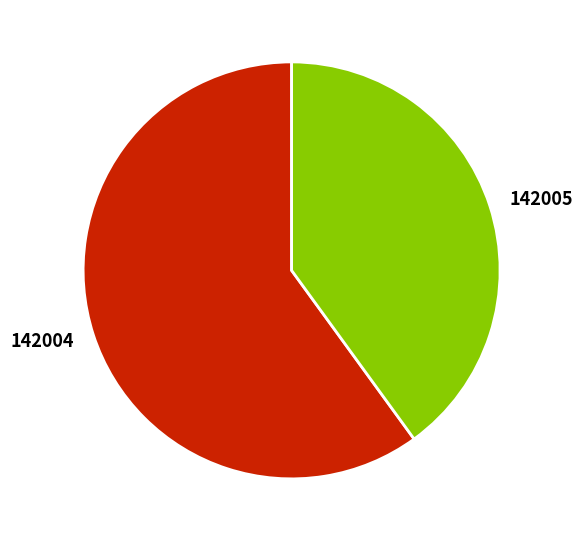

Between 142005 and 142004, which is larger?

142004